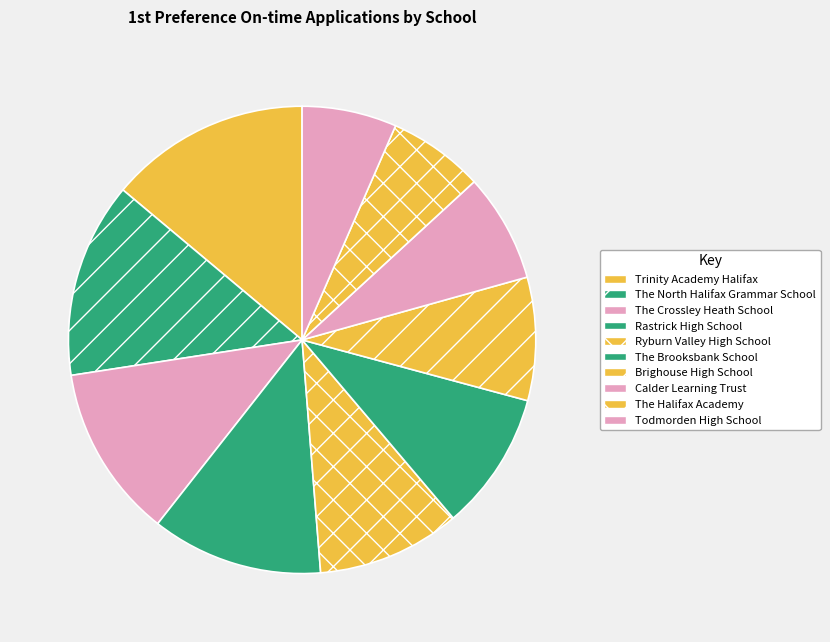

To the nearest percent, what portion does Calder Learning Trust represent?

7%